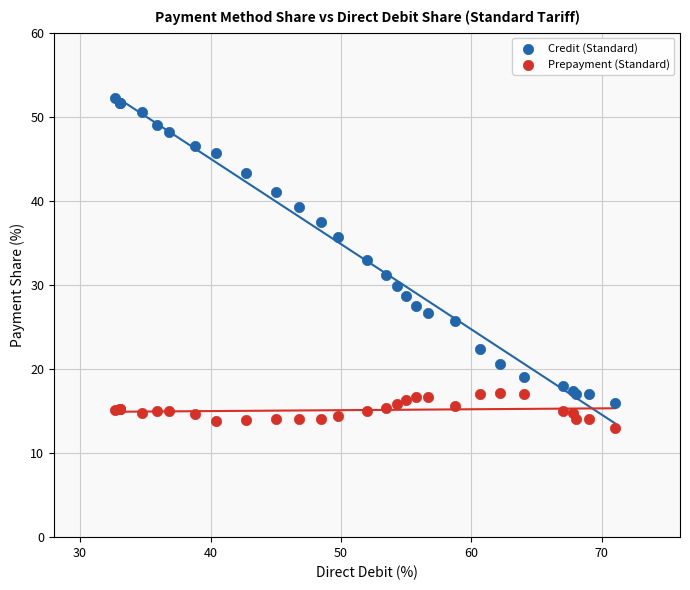

In the Credit (Standard) series, what Y value is closest to 34?

32.9